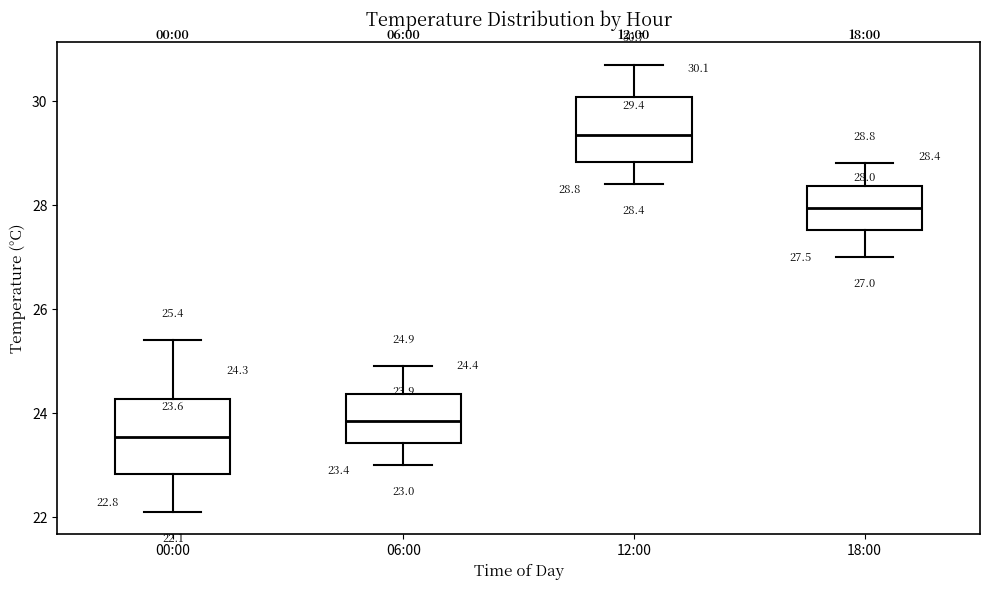

Which box's median line is the lowest?

00:00